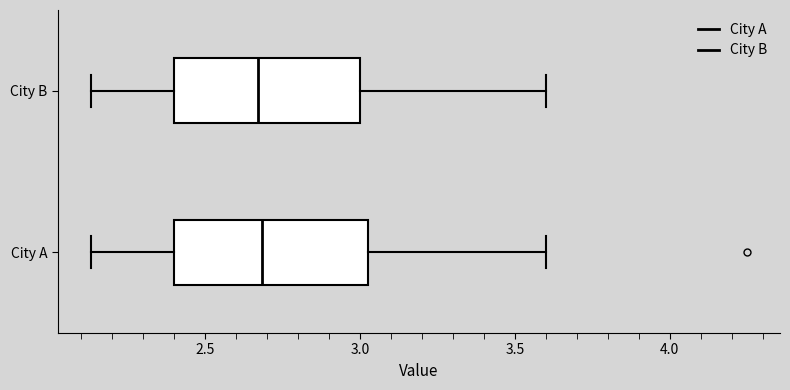

Reading bottom to top, transcribe this box plot: for each box, give where its median line is, the range the box spans, and where its two whiskers end, as read against the x-axis. The values are not printed on the chart, so give them approximately, as read against the axis.

City A: median 2.70, box 2.40 to 3.05, whiskers 2.15 to 3.60
City B: median 2.65, box 2.40 to 3.00, whiskers 2.15 to 3.60